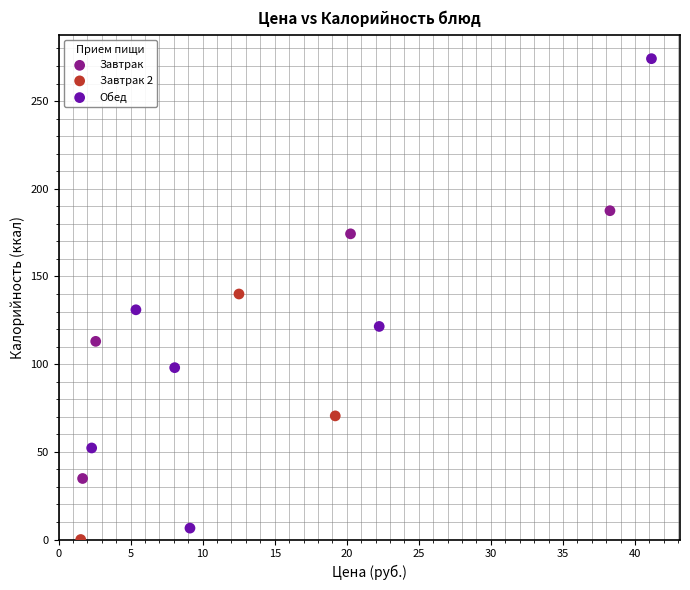

Which series contains the highest Y value?

Обед